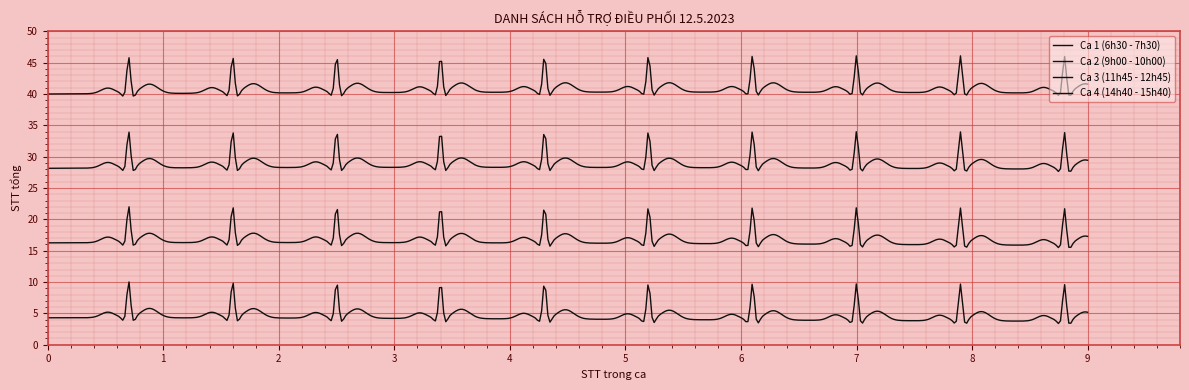

Reading left to right, transcribe all the data shown in this chart.

Ca 1 (6h30 - 7h30): 1	2	3	4	5	6	7	8	9	10
Ca 2 (9h00 - 10h00): 11	12	13	14	15	16	17	18	19	20
Ca 3 (11h45 - 12h45): 21	22	23	24	25	26	27	28	29	30
Ca 4 (14h40 - 15h40): 31	32	33	34	35	36	37	38	39	40